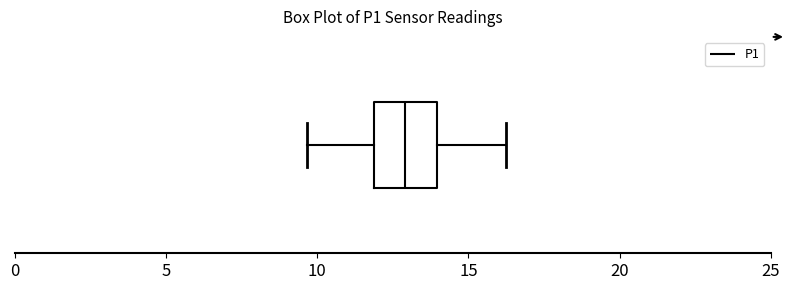

Read this box plot against the x-axis: the position of the median line, the range covered by the box, and the ends of both whiskers. The values are not printed on the chart, so give them approximately, as read against the axis.

median 13.0, box 12.0 to 14.0, whiskers 9.5 to 16.0